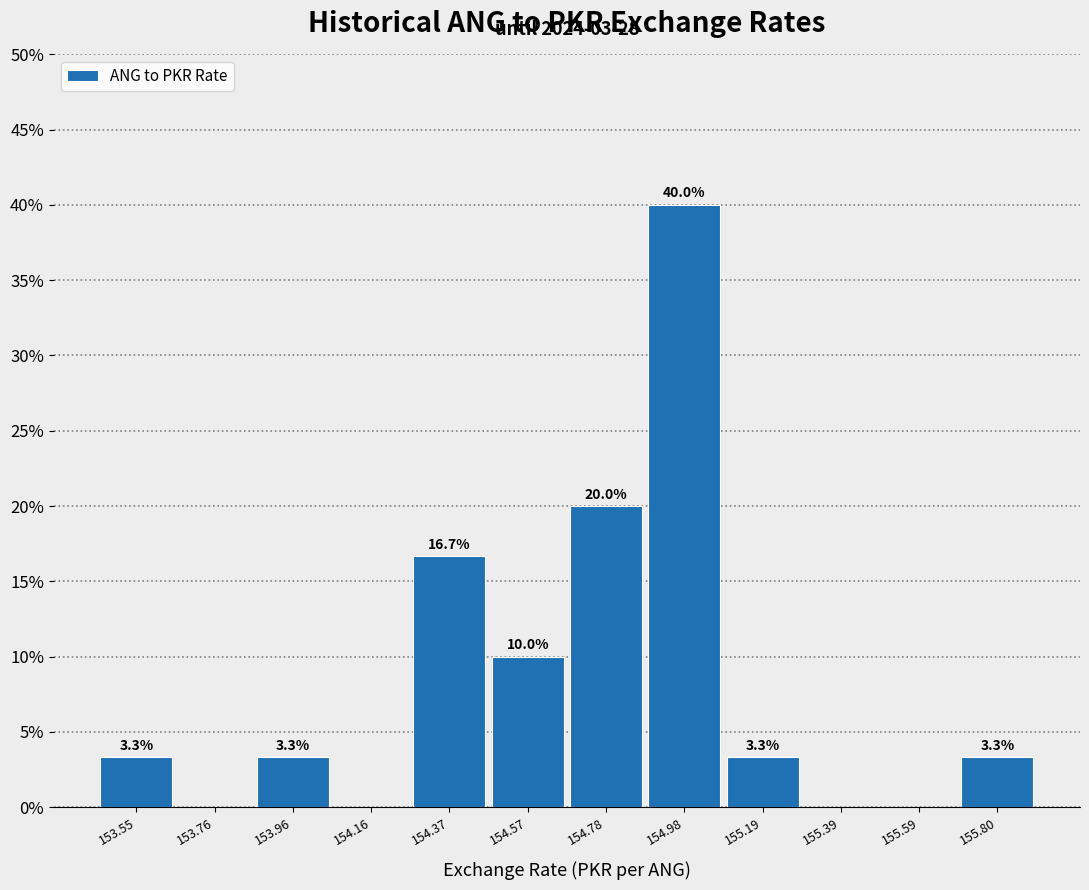

Which range on the x-axis has the tallest bar?

154.90 to 155.10